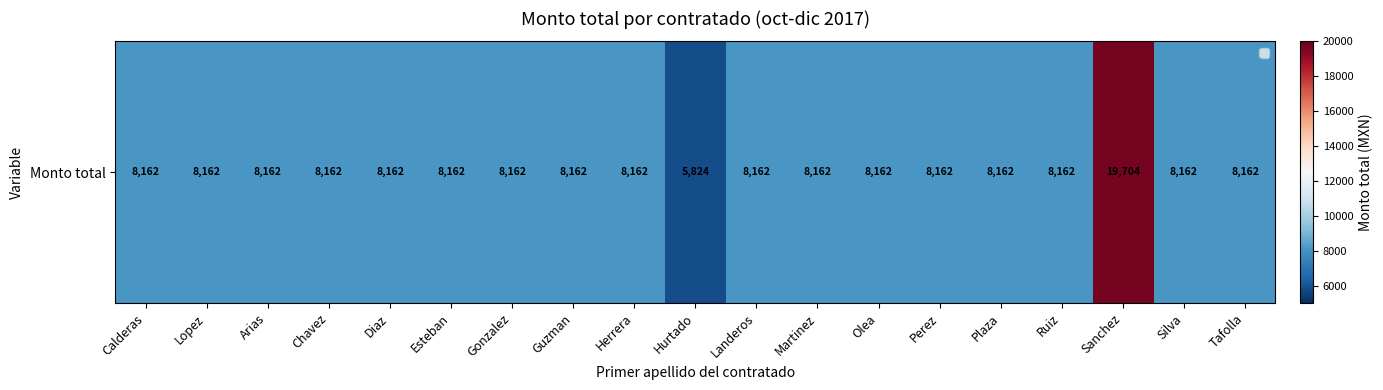

Rank the categories by value from lowest to highest.

Hurtado, Calderas, Lopez, Arias, Chavez, Diaz, Esteban, Gonzalez, Guzman, Herrera, Landeros, Martinez, Olea, Perez, Plaza, Ruiz, Silva, Tafolla, Sanchez